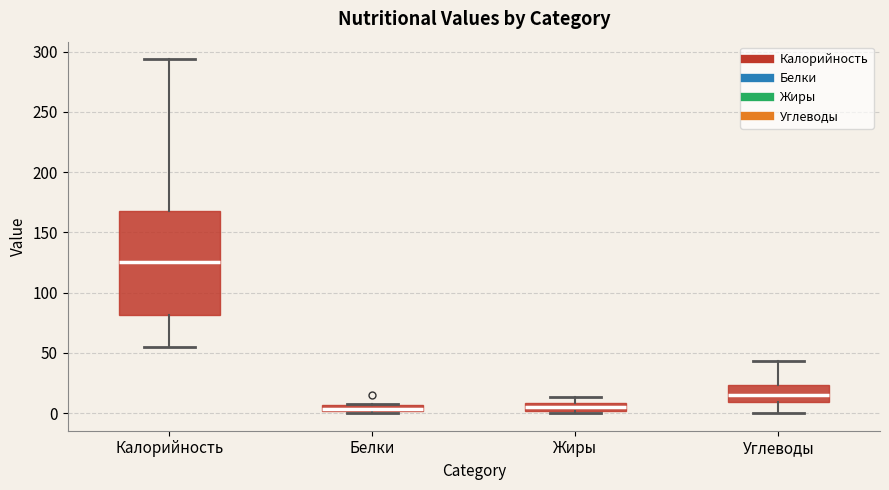

Which box is the tallest, from its lower edge to its upper edge?

Калорийность